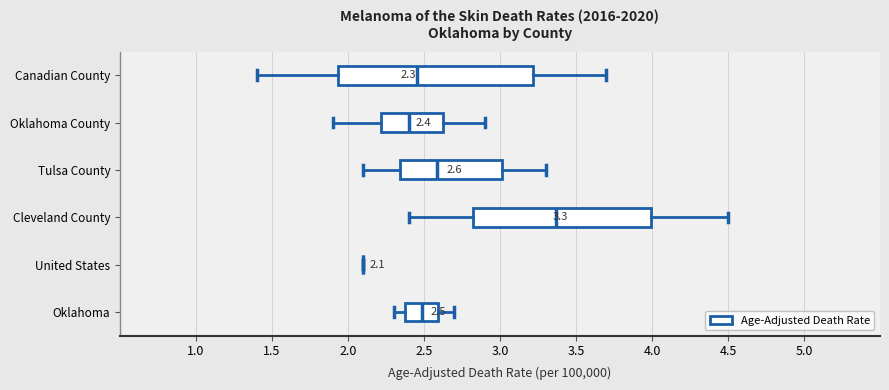

Which box is the widest, from its left edge to its right edge?

Canadian County